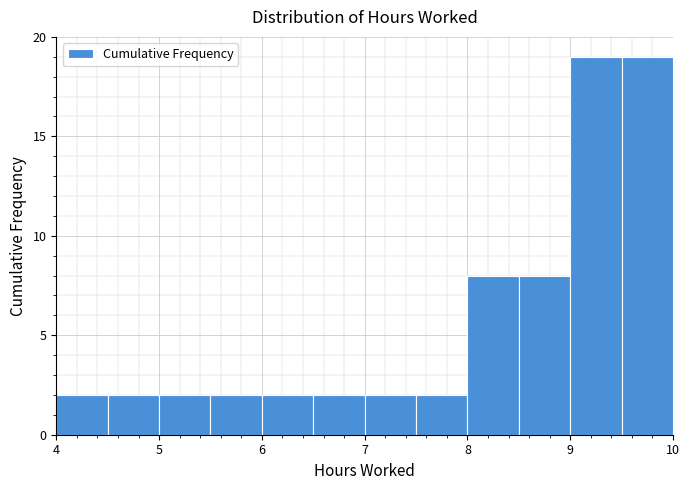

Reading left to right, transcribe this chart: for each bar, give the range it covers on the x-axis and its height. The values are not printed on the chart, so give them approximately, as read against the axis.

4.0 to 4.5: 2
4.5 to 5.0: 2
5.0 to 5.5: 2
5.5 to 6.0: 2
6.0 to 6.5: 2
6.5 to 7.0: 2
7.0 to 7.5: 2
7.5 to 8.0: 2
8.0 to 8.5: 8
8.5 to 9.0: 8
9.0 to 9.5: 19
9.5 to 10.0: 19